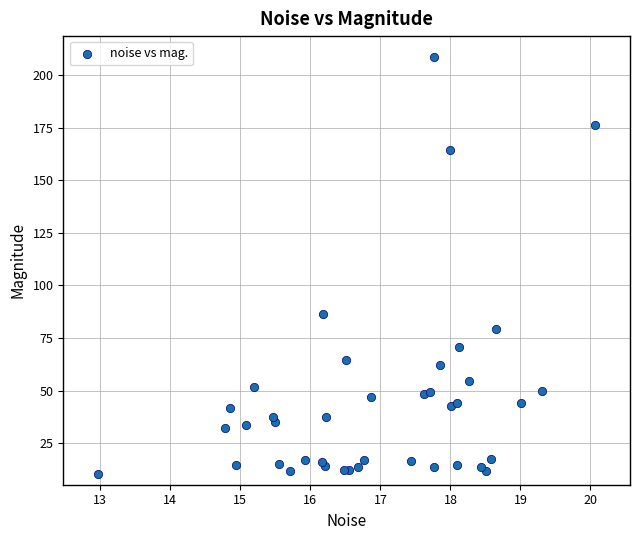

What Y value in the scatter plot is closest to 109?

86.4